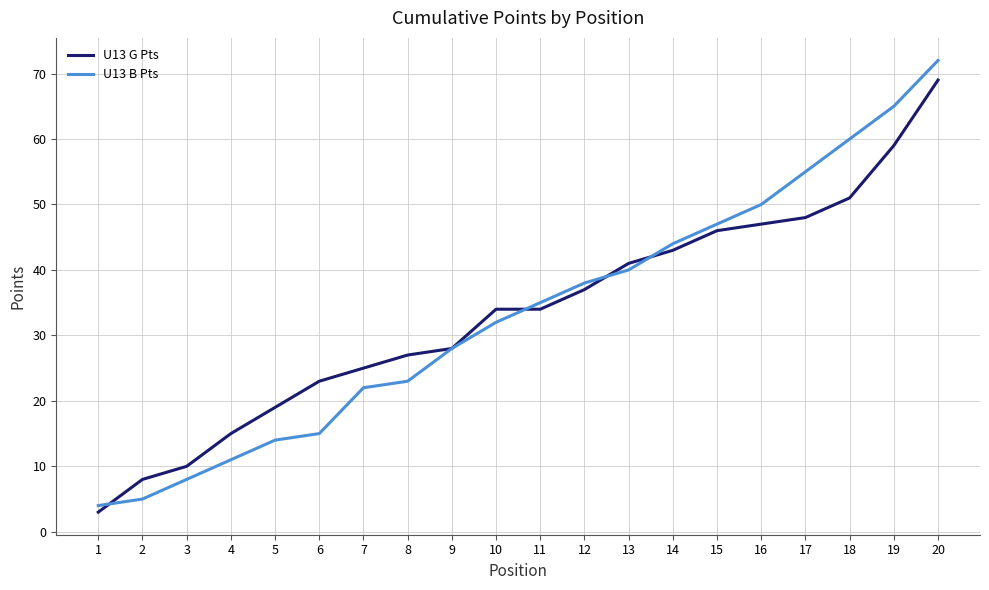

Which series changed the most between 8 and 16?

U13 B Pts